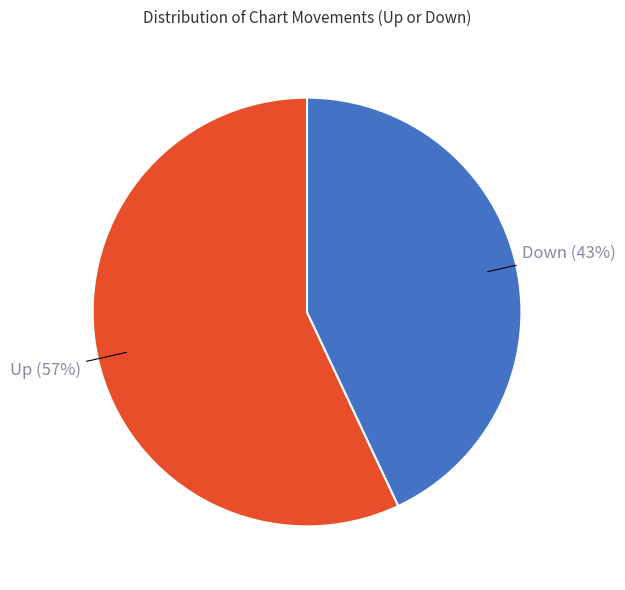

How many slices are in this pie chart?

2